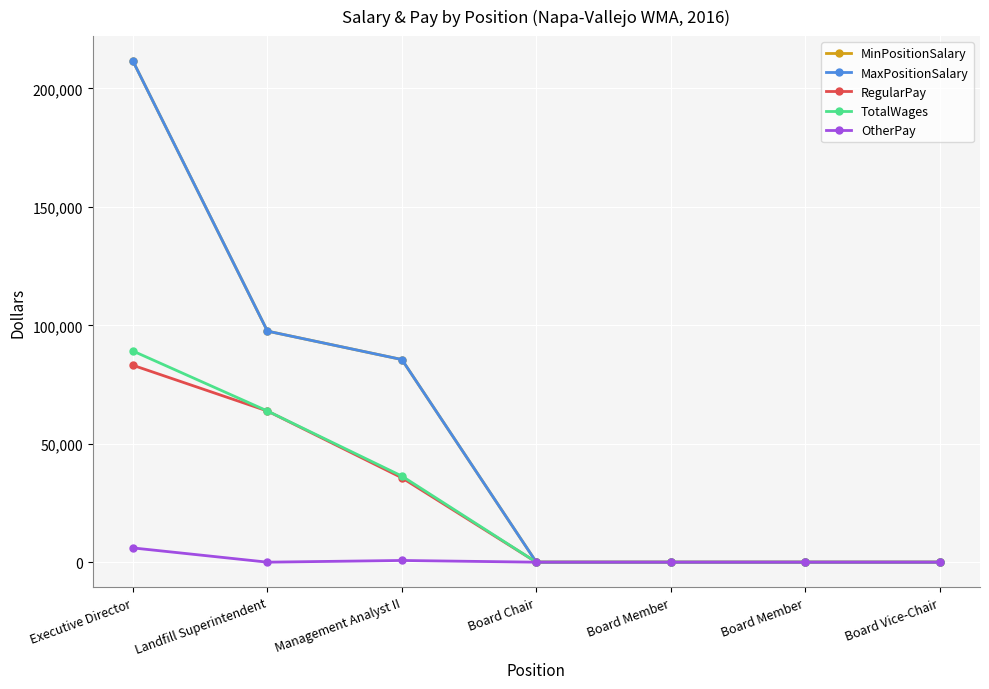

The TotalWages series shows 49004 at Executive Director. True or false?

False